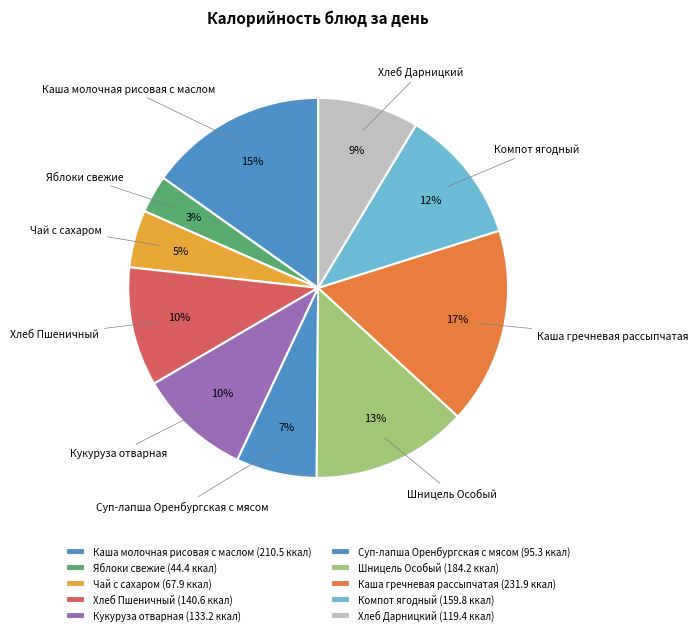

How much of the chart is everything except Чай с сахаром?

95.1%